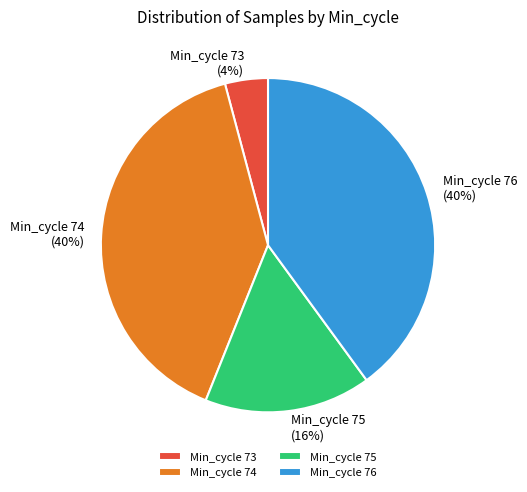

Combined, do Min_cycle 75 and Min_cycle 73 account for over 50%?

No